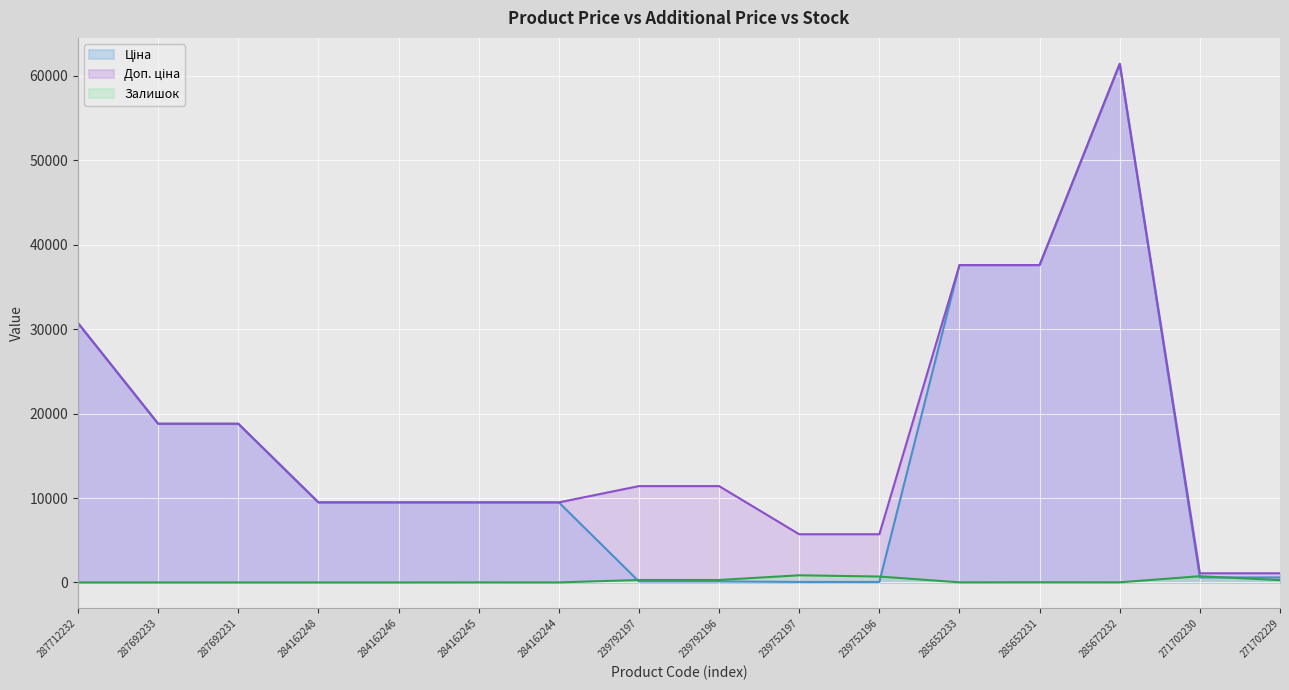

Is it true that Доп. ціна equals 15340.5 at 284162244?

False